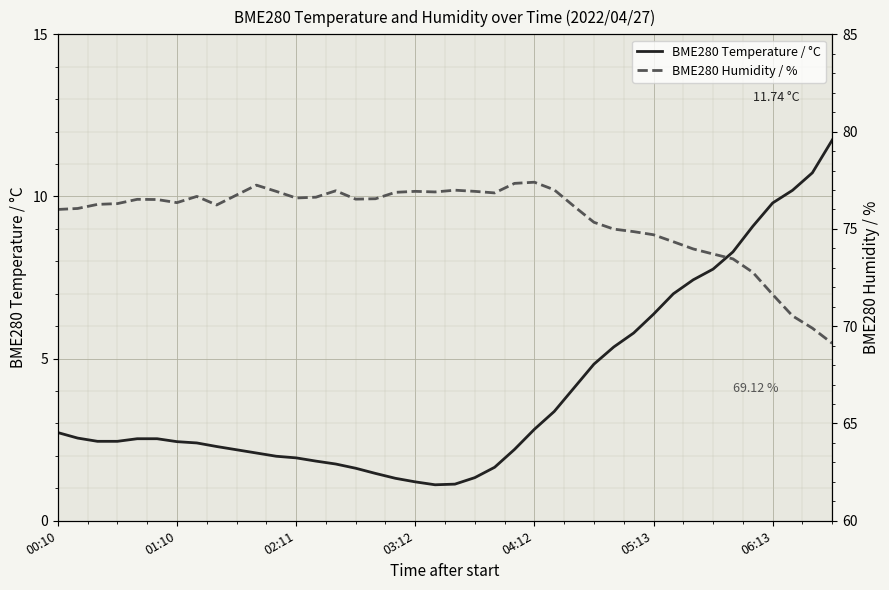

True or false: BME280 Humidity / % has a value of 74.3 at 31.

True